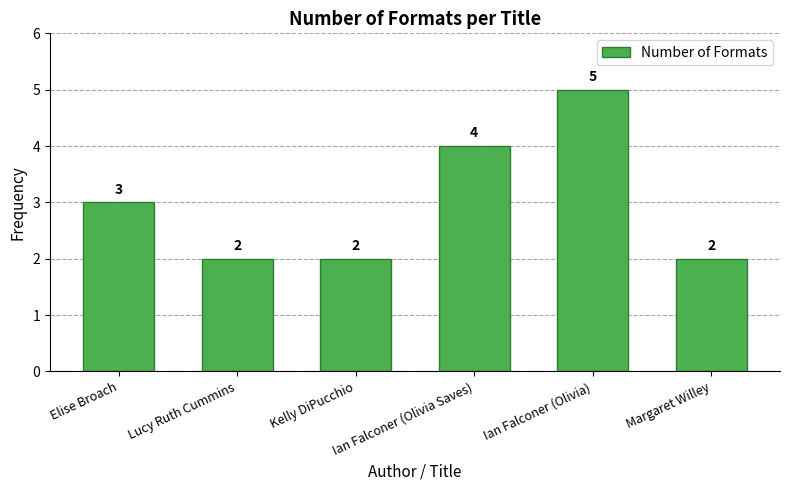

What is the minimum value shown in the chart?

2